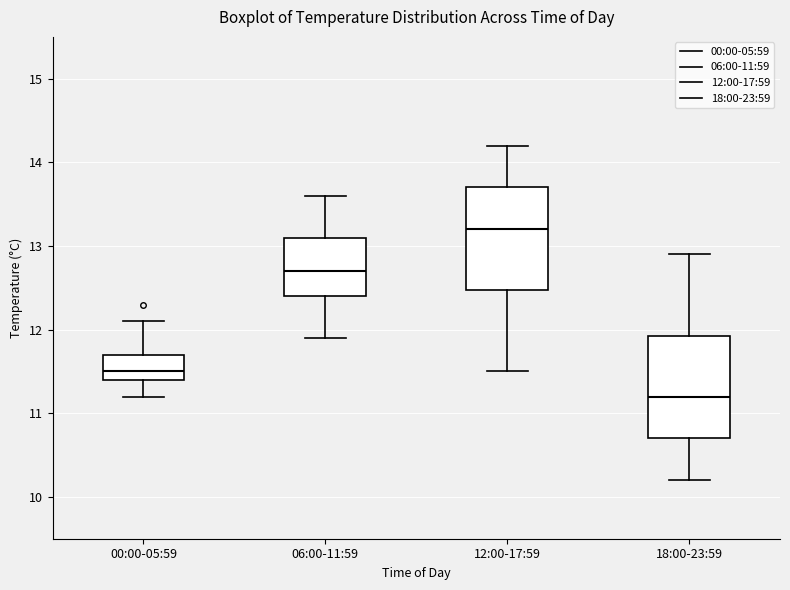

Which box has the highest median line?

12:00-17:59